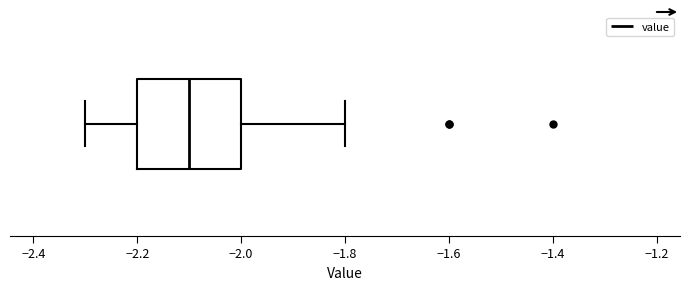

Read this box plot against the x-axis: the position of the median line, the range covered by the box, and the ends of both whiskers. The values are not printed on the chart, so give them approximately, as read against the axis.

median -2.1, box -2.2 to -2.0, whiskers -2.3 to -1.8